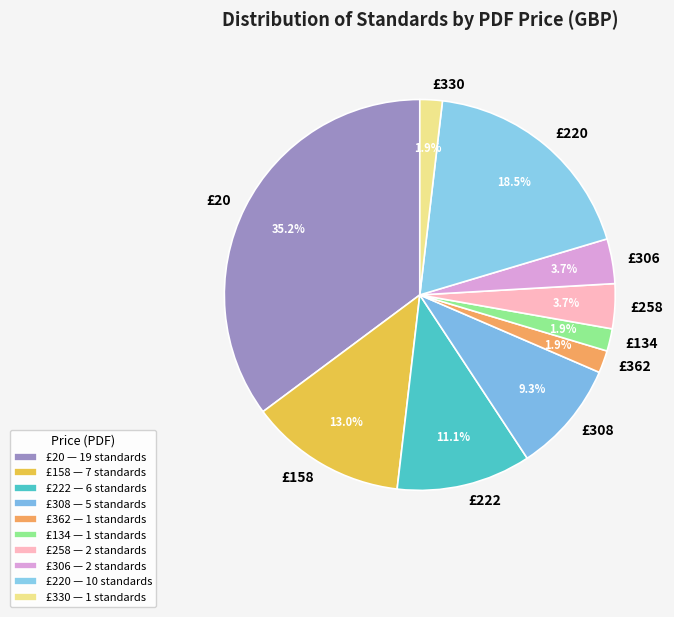

Between £308 and £220, which is larger?

£220